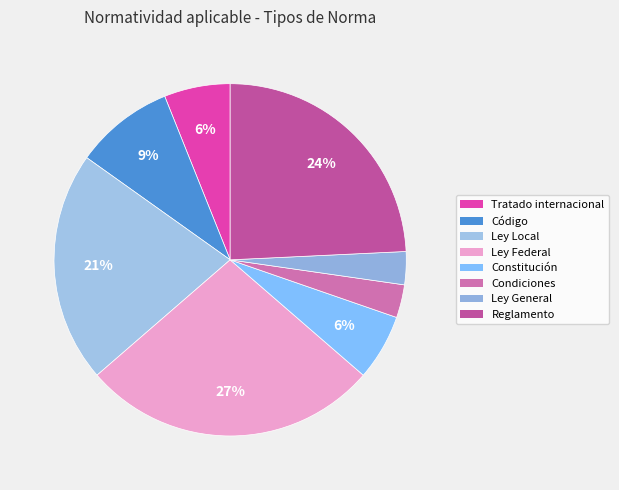

Is the sum of Código and Reglamento greater than half?

No